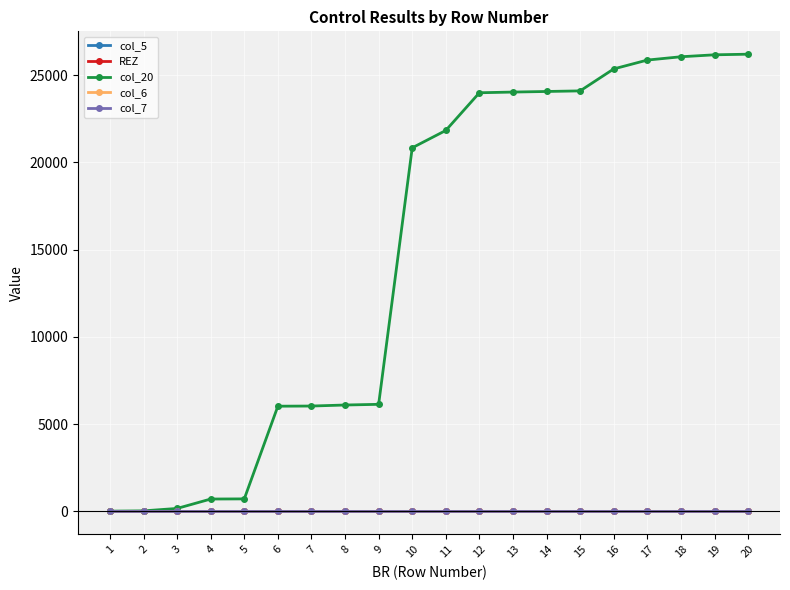

At how many categories does at least one series exceed 7948?

11